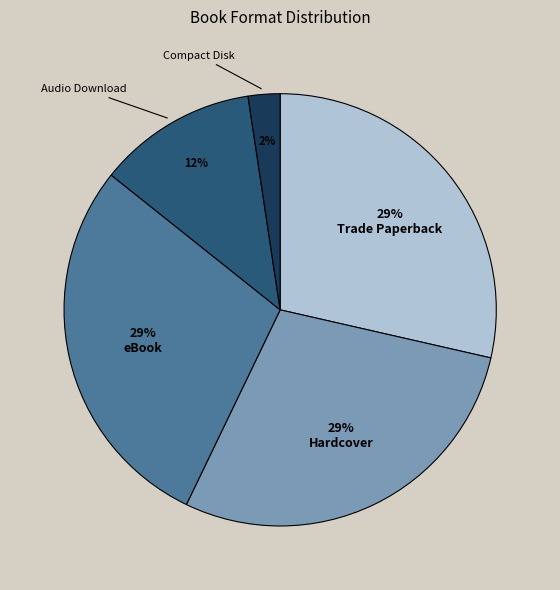

The Trade Paperback slice represents 29% of the pie. True or false?

True